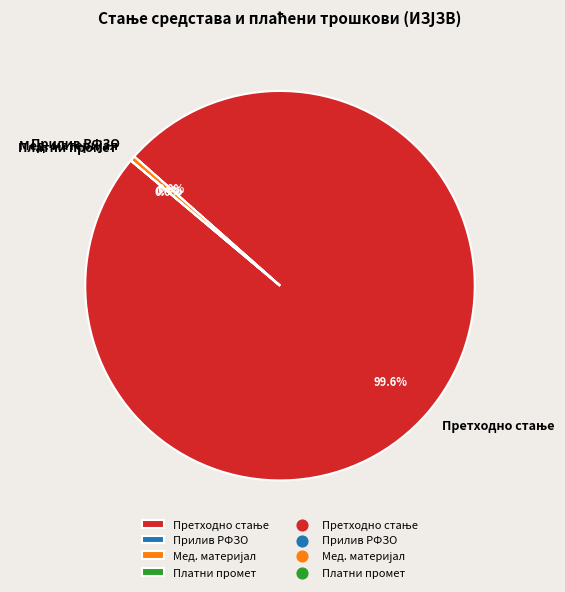

Is there any slice that represents more than half of the pie?

Yes